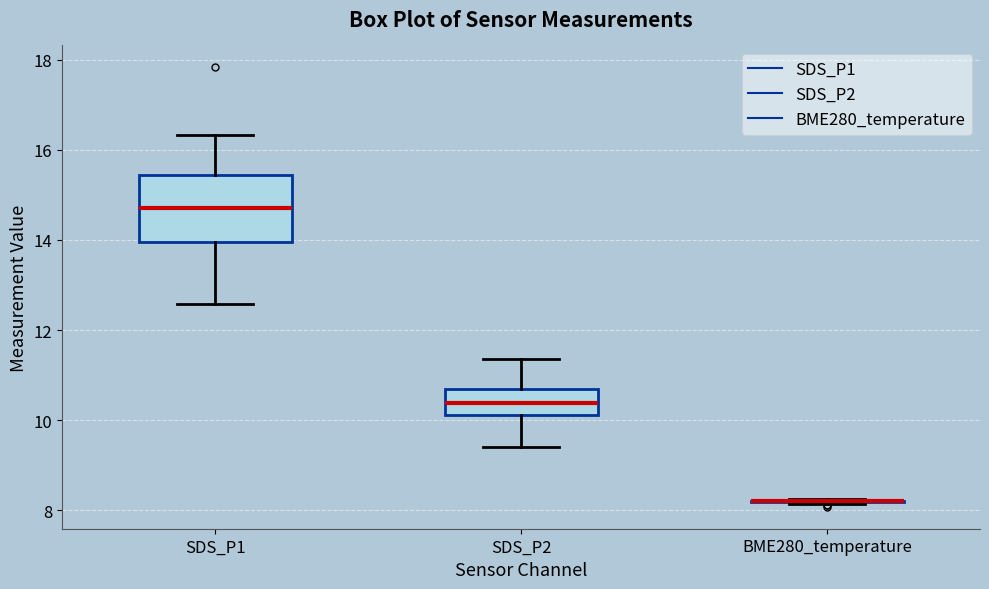

Reading left to right, read every box against the y-axis: the position of its median line, the range the box covers, and the ends of its whiskers. The values are not printed on the chart, so give them approximately, as read against the axis.

SDS_P1: median 14.8, box 14.0 to 15.4, whiskers 12.6 to 16.4
SDS_P2: median 10.4, box 10.2 to 10.8, whiskers 9.4 to 11.4
BME280_temperature: box collapsed to a line at 8.2, whiskers 8.2 to 8.2